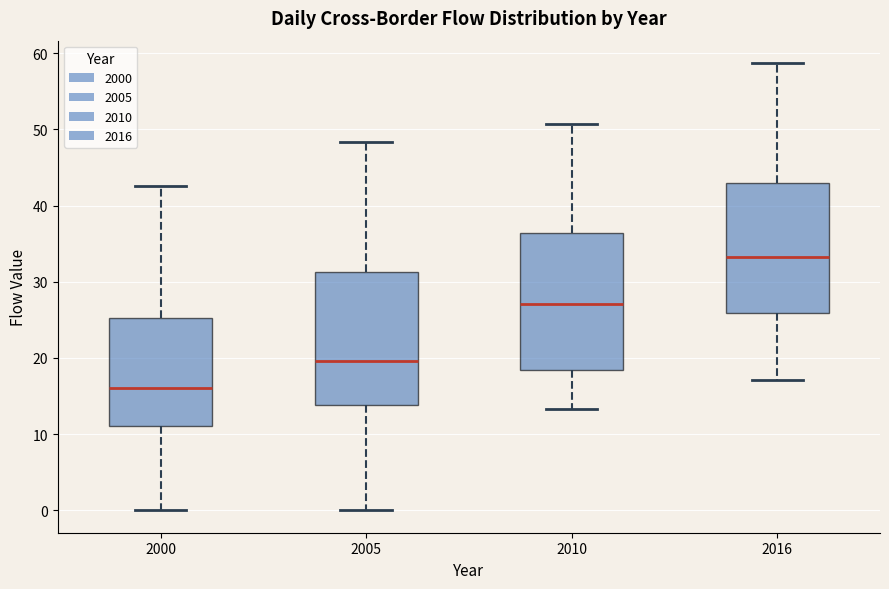

Where does the median line of the box at x = 2016 sit on the y-axis? The values are not printed on the chart, so give them approximately, as read against the axis.

33